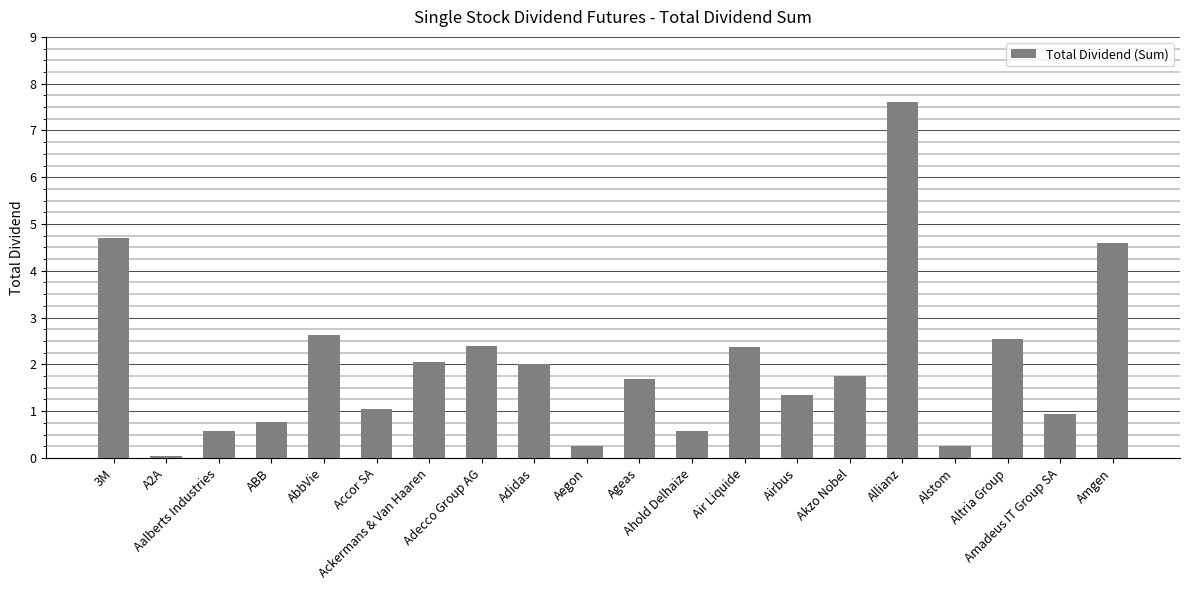

What is the value of the 13th bar from the left?

2.4